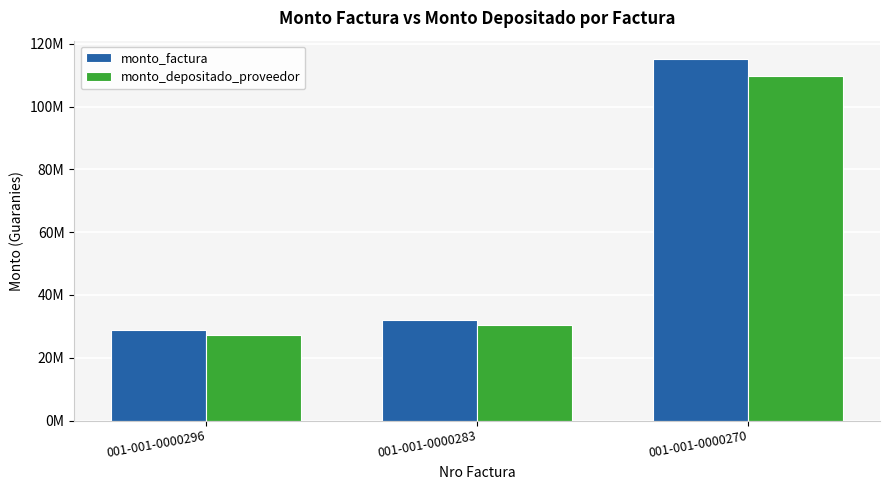

What is the lowest value of the monto_depositado_proveedor series?

27301998